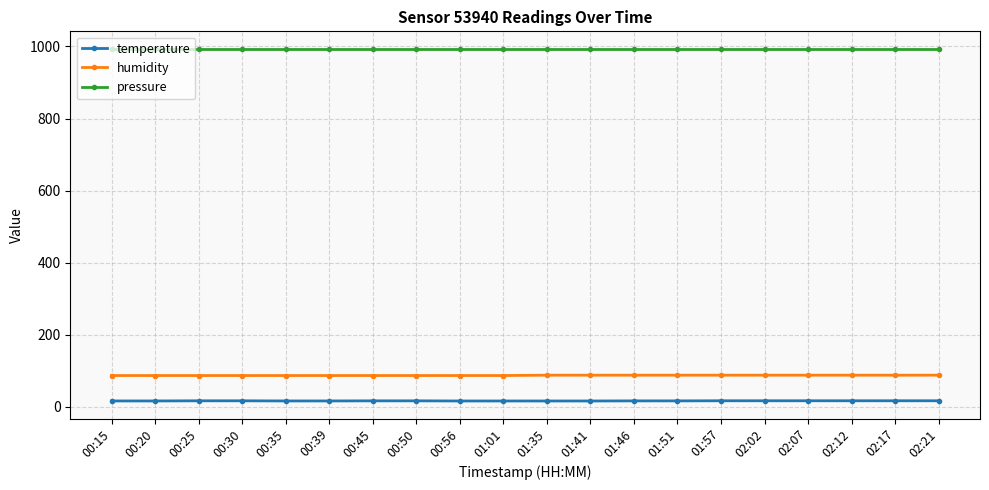

How many lines are shown in the chart?

3